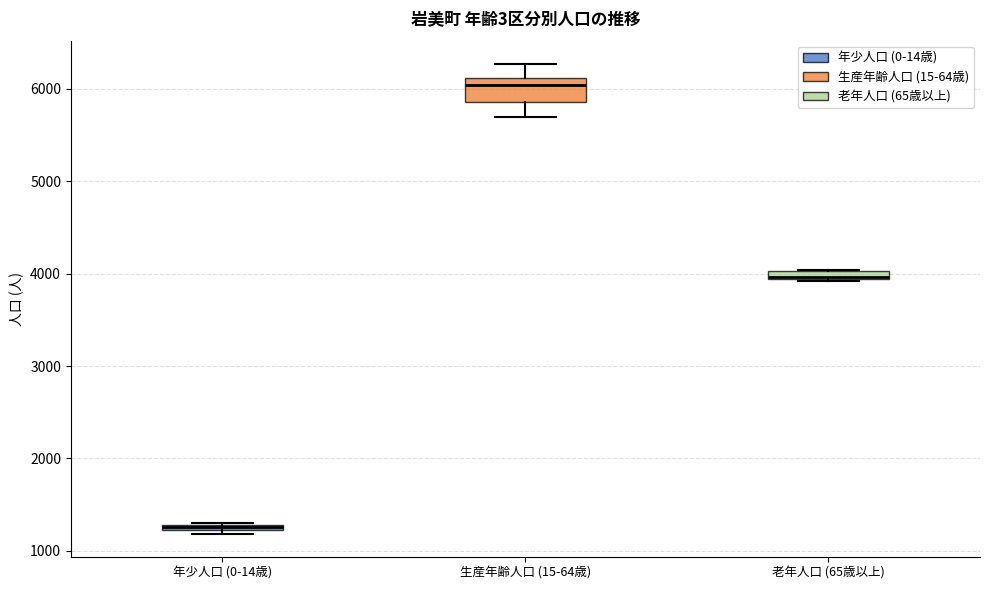

Comparing the boxes themselves (not the whiskers), which one is the tallest?

生産年齢人口 (15-64歳)